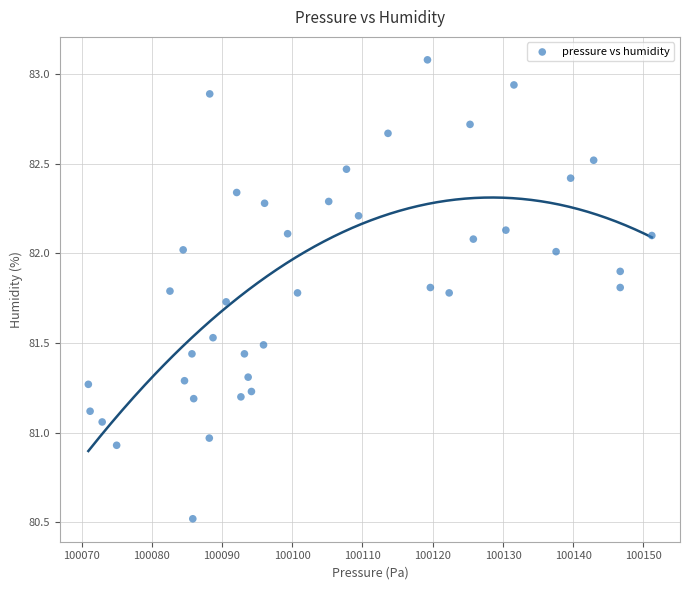

What is the range of Y values (max minus min)?

2.6